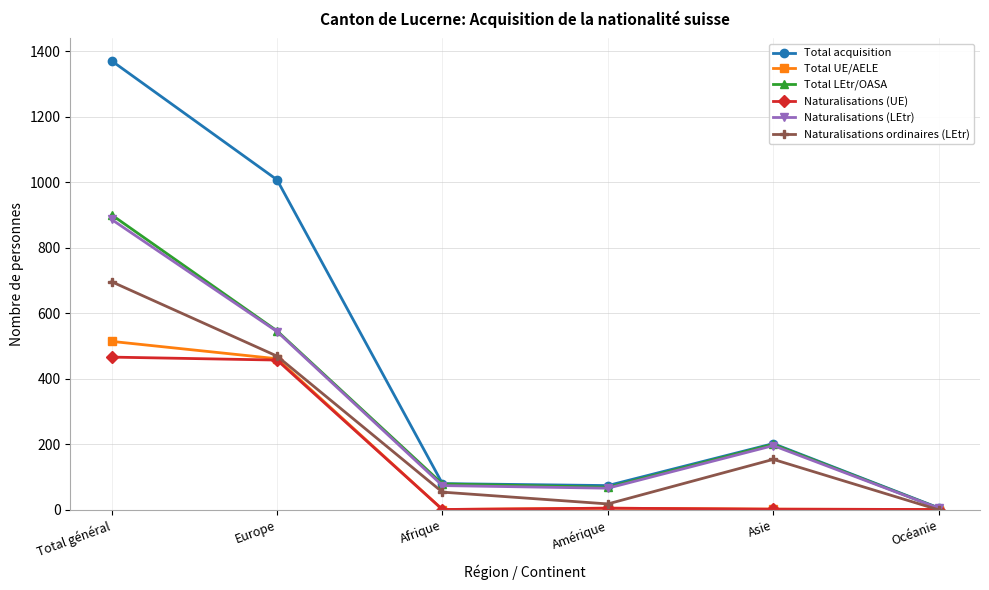

Is it true that Naturalisations ordinaires (LEtr) equals 1239 at Total général?

False